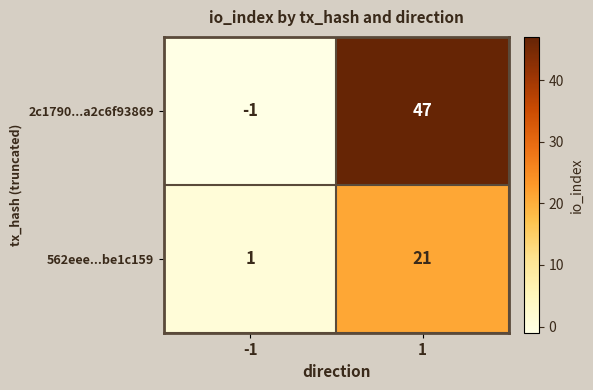

Which series has the largest total across all categories?

2c1790...a2c6f93869